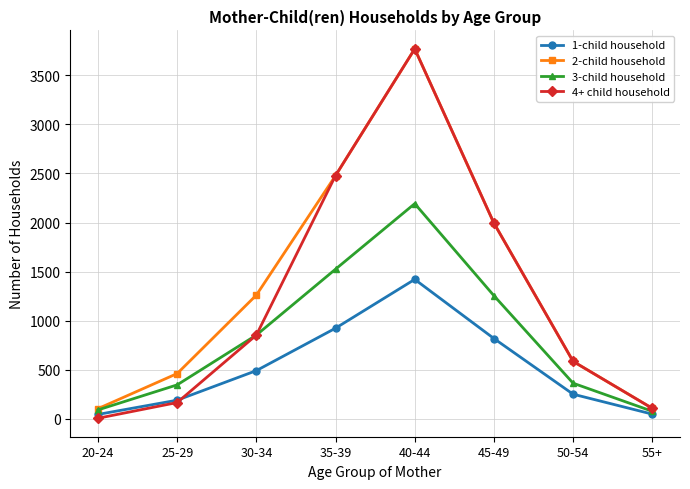

Does the chart display data point markers on the line(s)?

Yes